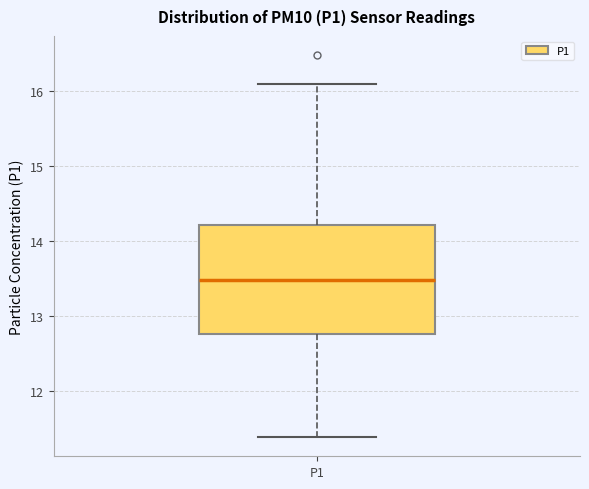

Where does the upper whisker of the box for P1 end on the y-axis? The values are not printed on the chart, so give them approximately, as read against the axis.

16.1